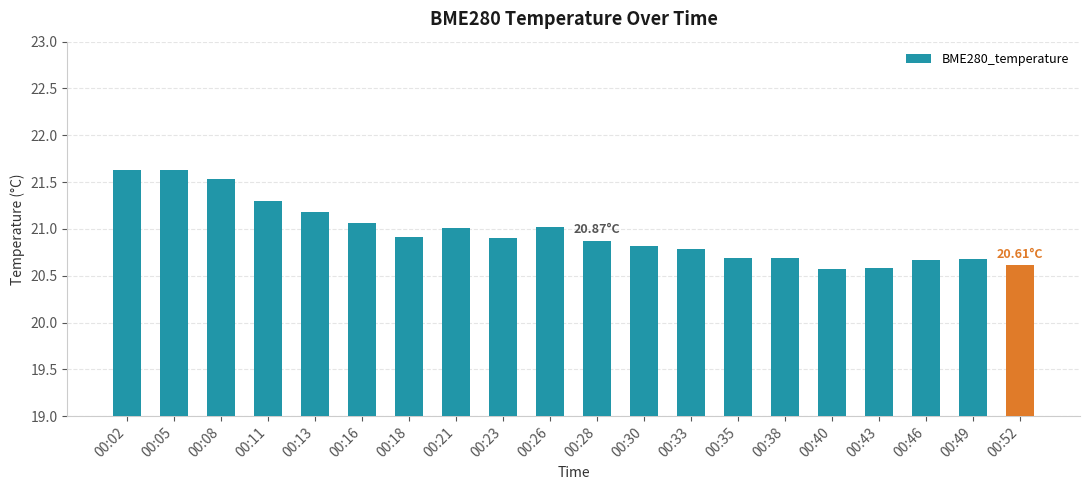

What is the difference between the values at 00:11 and 00:18?

0.4